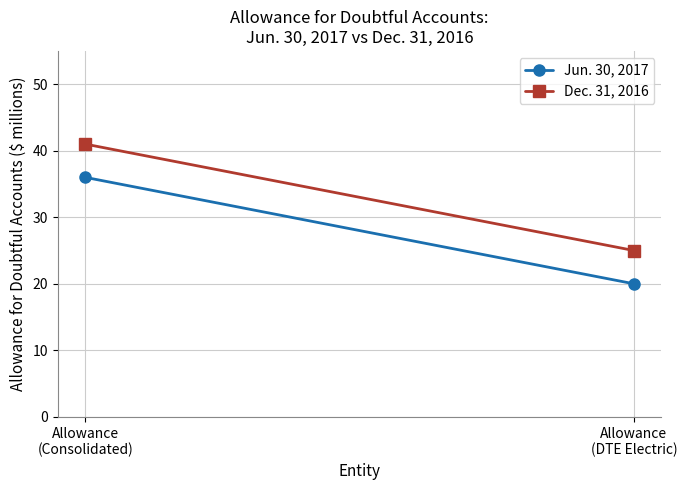

What is the minimum value shown in the chart?

20